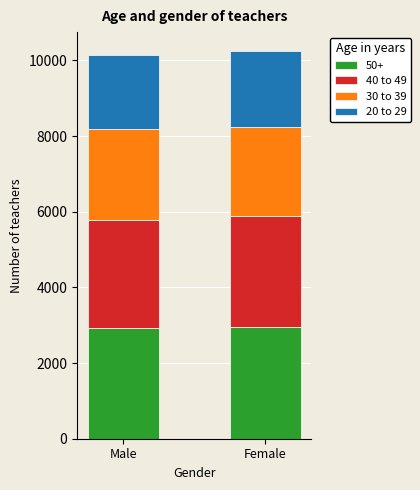

What is the average value of the 50+ series?

2943